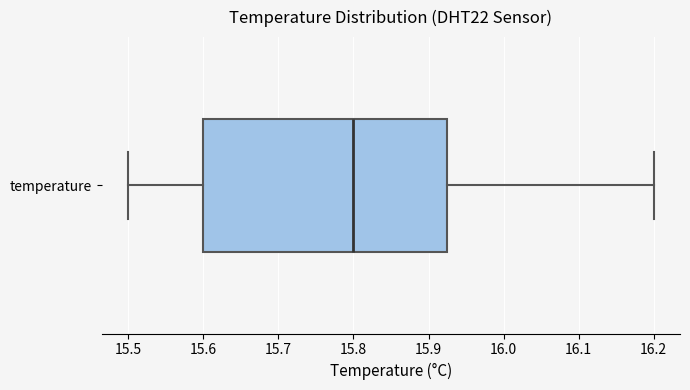

Transcribe this box plot: give where the median line is, the range the box spans, and where the two whiskers end, as read against the x-axis. The values are not printed on the chart, so give them approximately, as read against the axis.

median 15.80, box 15.60 to 15.93, whiskers 15.50 to 16.20